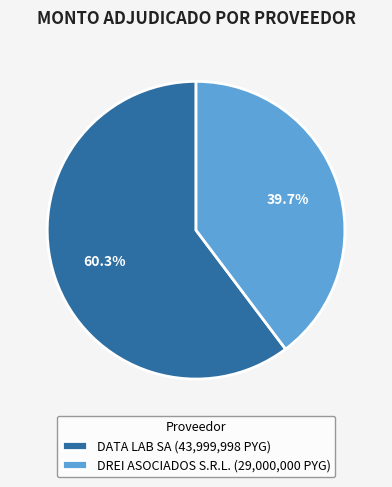

What is the majority slice?

DATA LAB SA